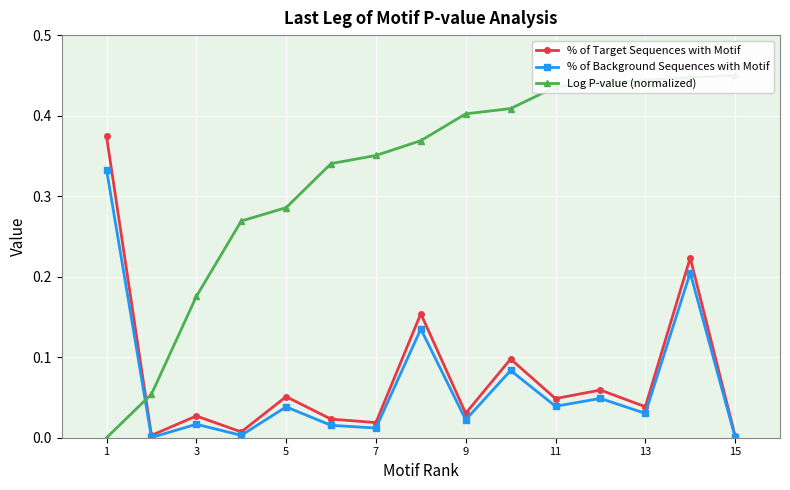

At which category does % of Background Sequences with Motif reach its first local peak?

3